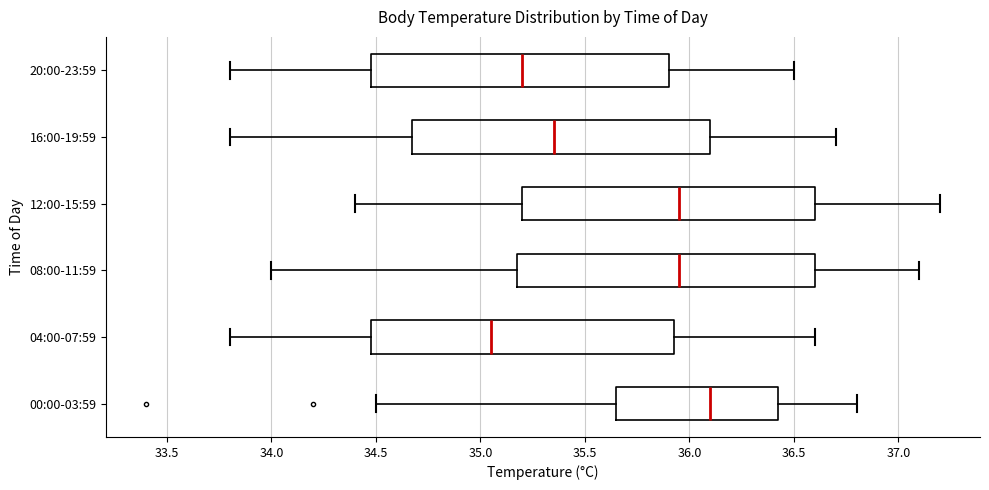

Where is the left edge of the box for 12:00-15:59 on the x-axis? The values are not printed on the chart, so give them approximately, as read against the axis.

35.20